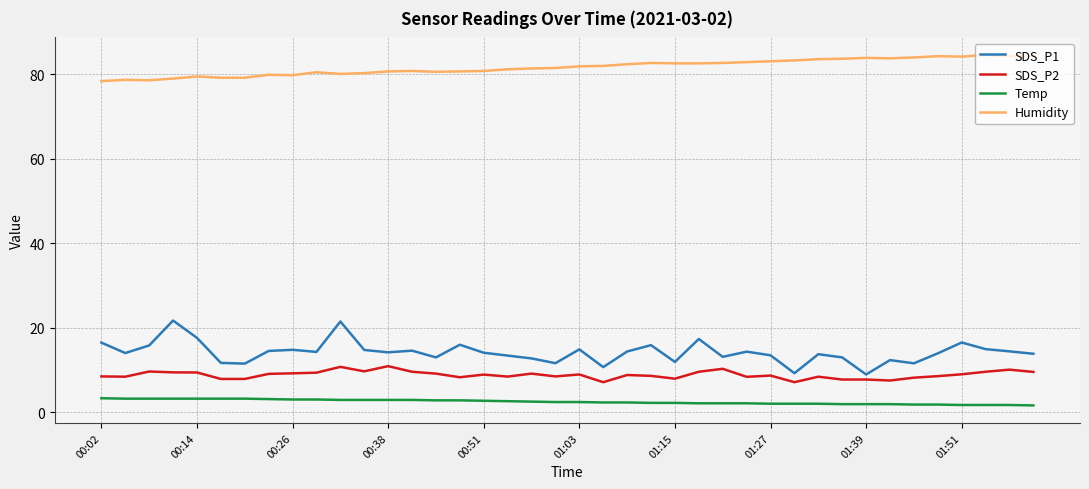

What is the lowest value of the SDS_P1 series?

8.9